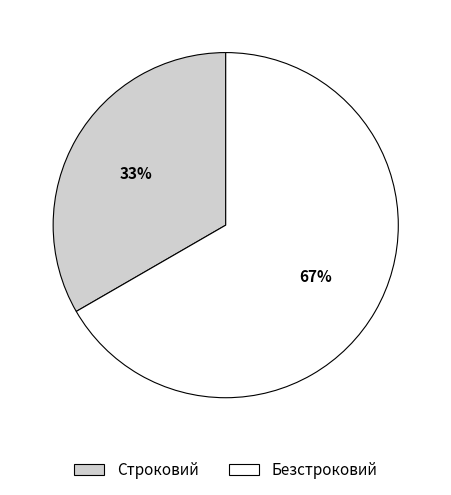

To the nearest percent, what percentage of the pie is Строковий?

33%